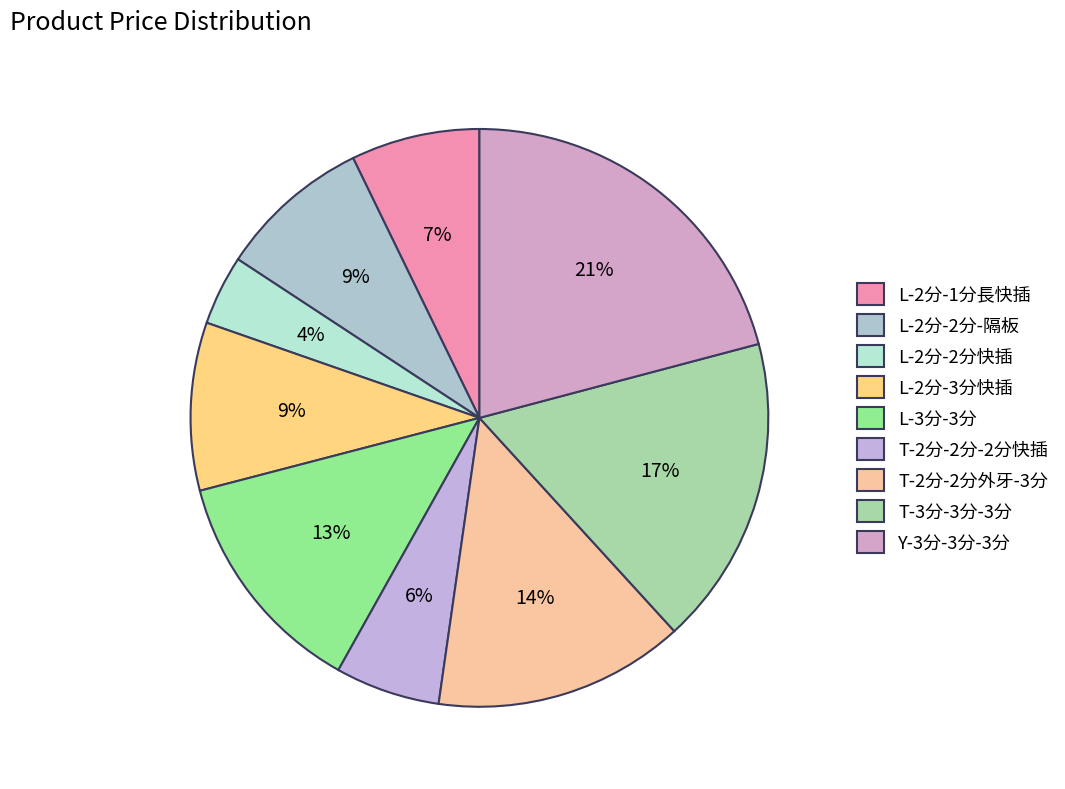

What is the largest slice in the pie chart?

Y-3分-3分-3分